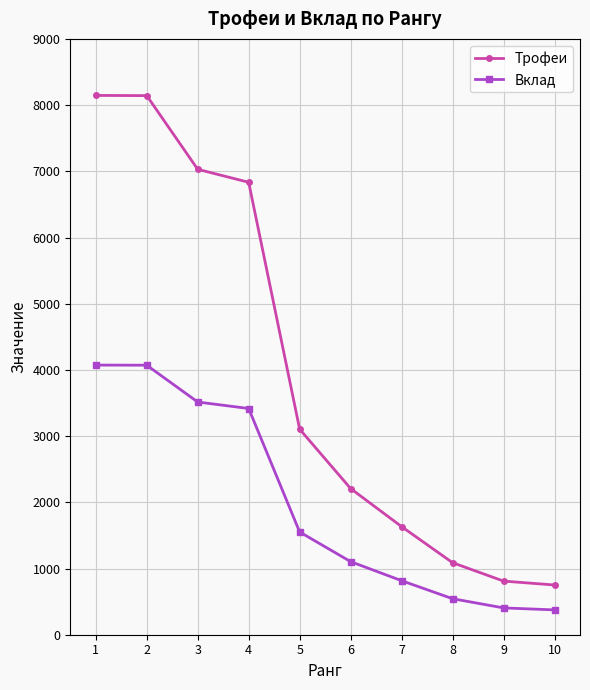

True or false: Трофеи and Вклад cross at least once.

False